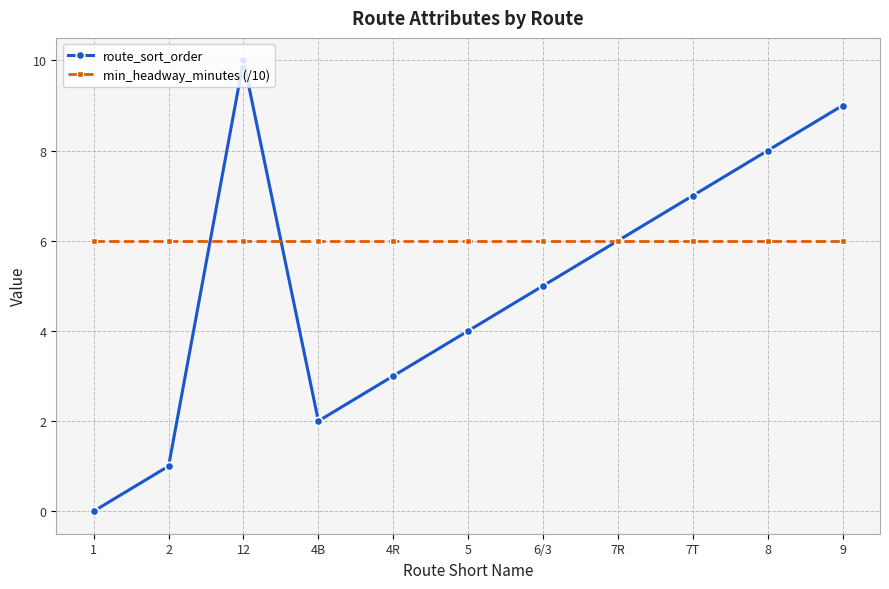

What is the label of the 2nd point from the right?

8